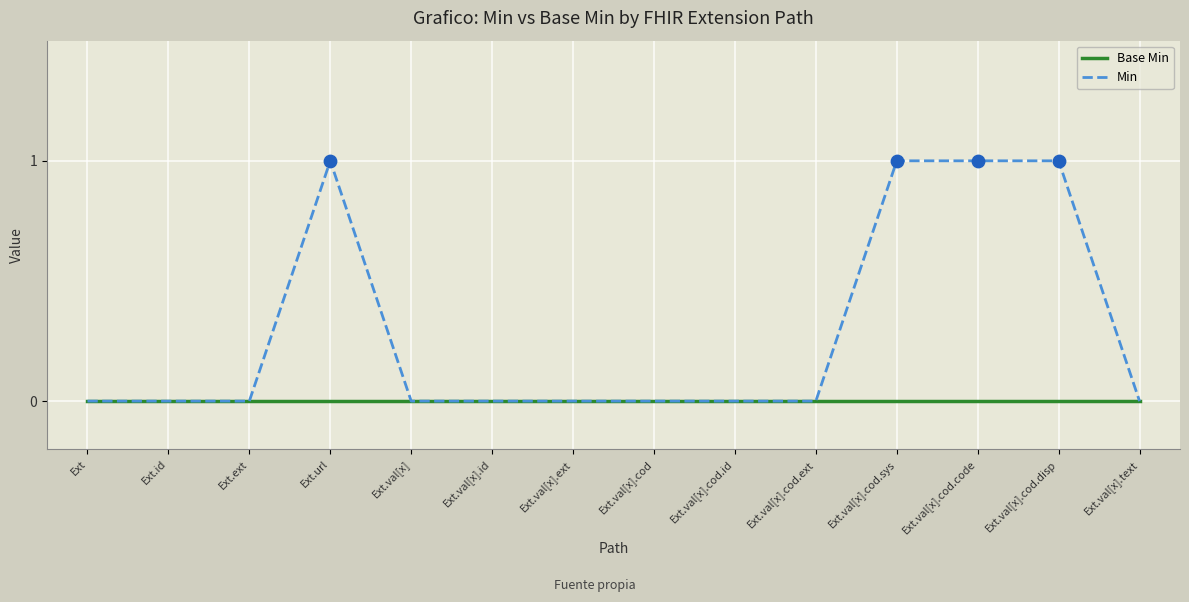

What position from the left is Ext.val[x].text?

14